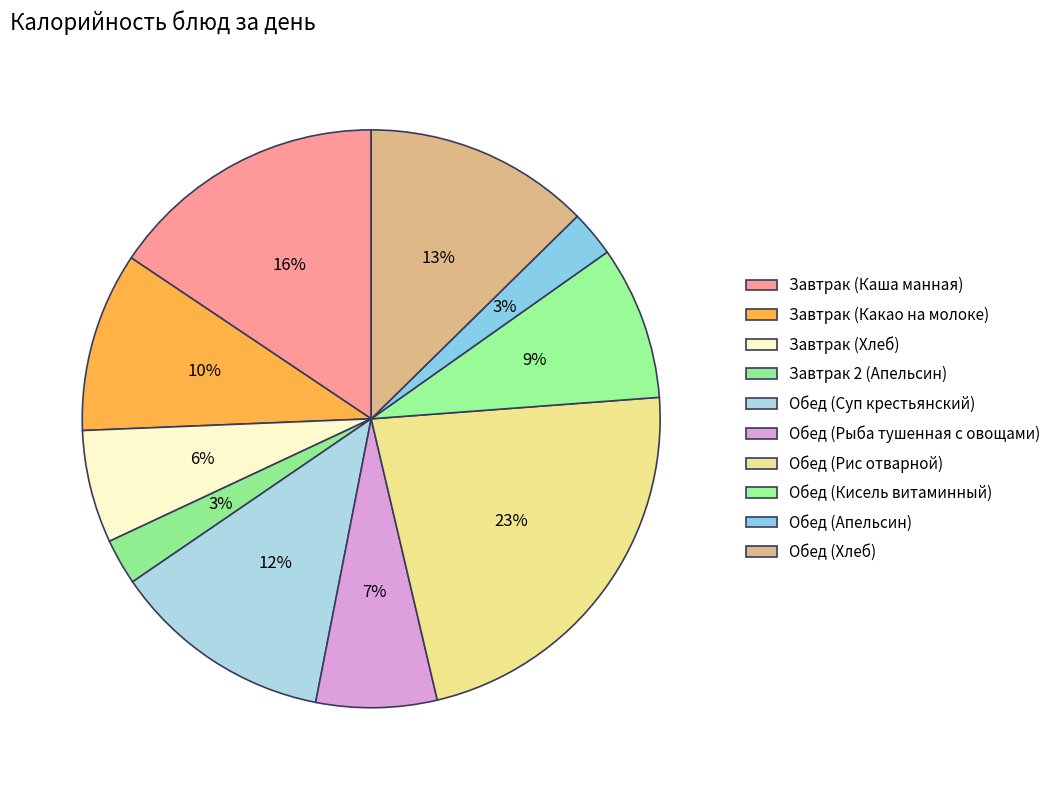

What portion of the pie excludes Завтрак (Хлеб)?

93.7%